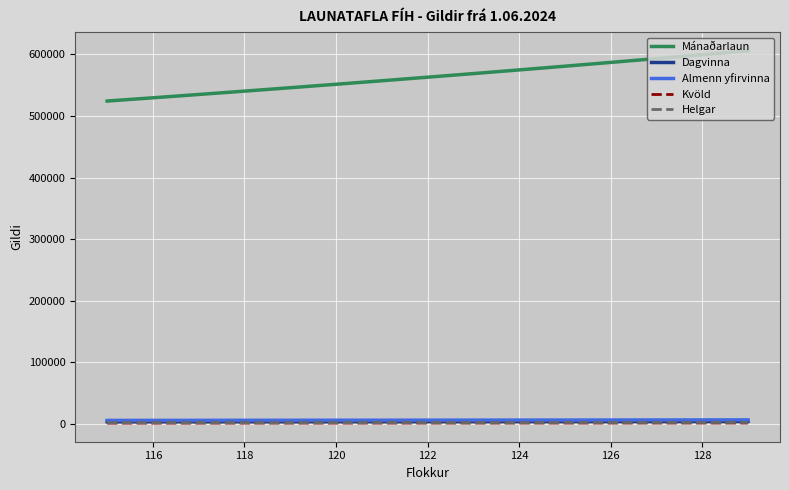

Which series has the widest spread of values?

Mánaðarlaun